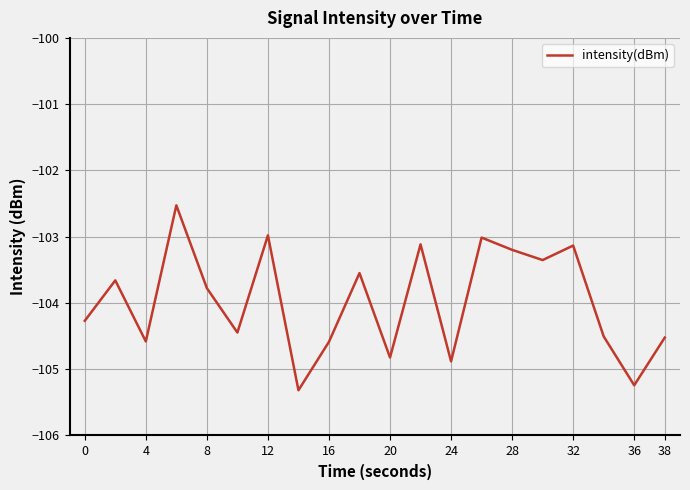

What is the difference between the maximum and minimum values?

2.8